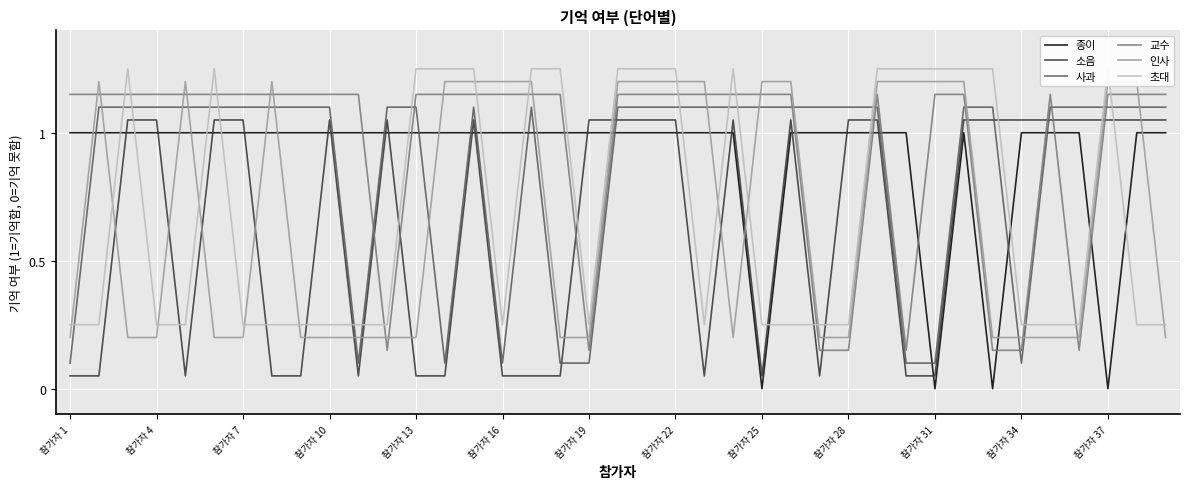

True or false: 소음 and 사과 intersect in this chart.

True